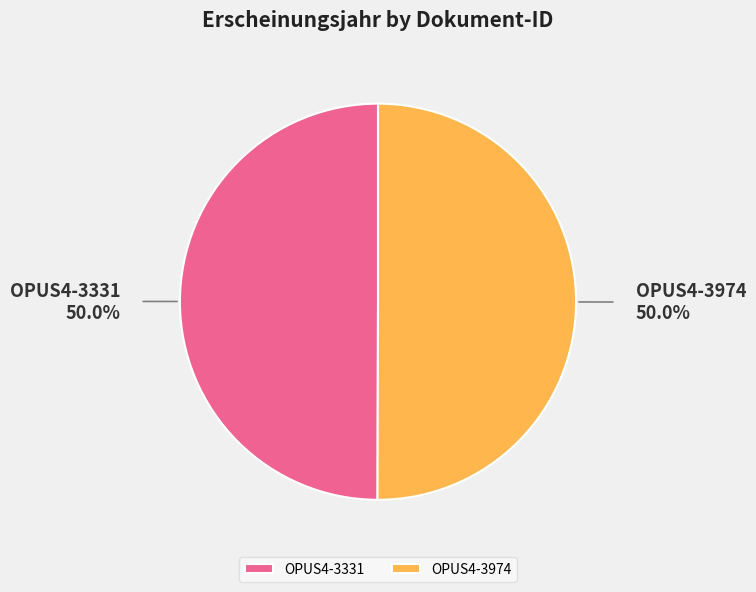

What is the ratio of the value at OPUS4-3974 to the value at OPUS4-3331?

1.0